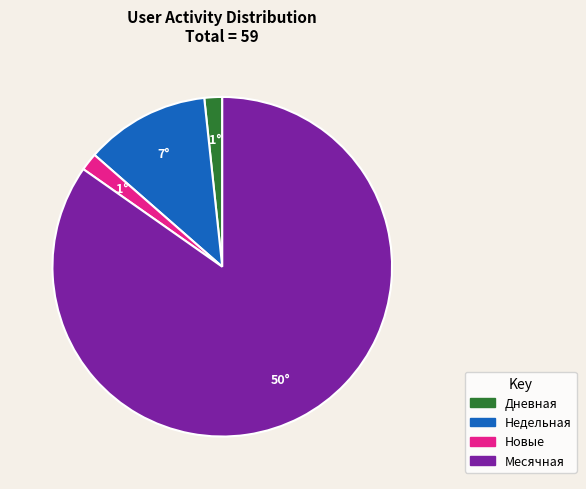

True or false: Новые accounts for 2% of the total.

True